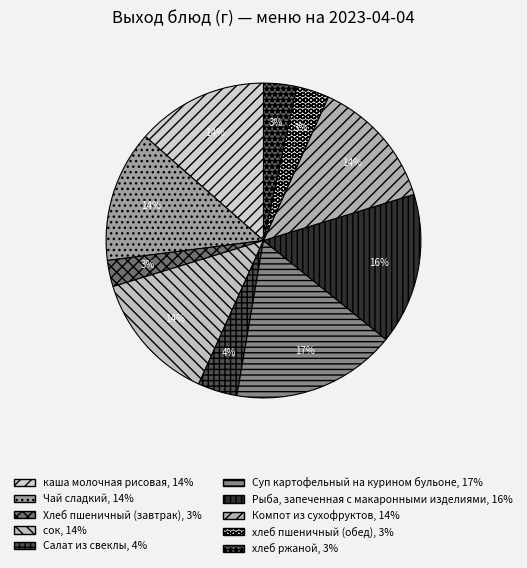

Is there any slice that represents more than half of the pie?

No